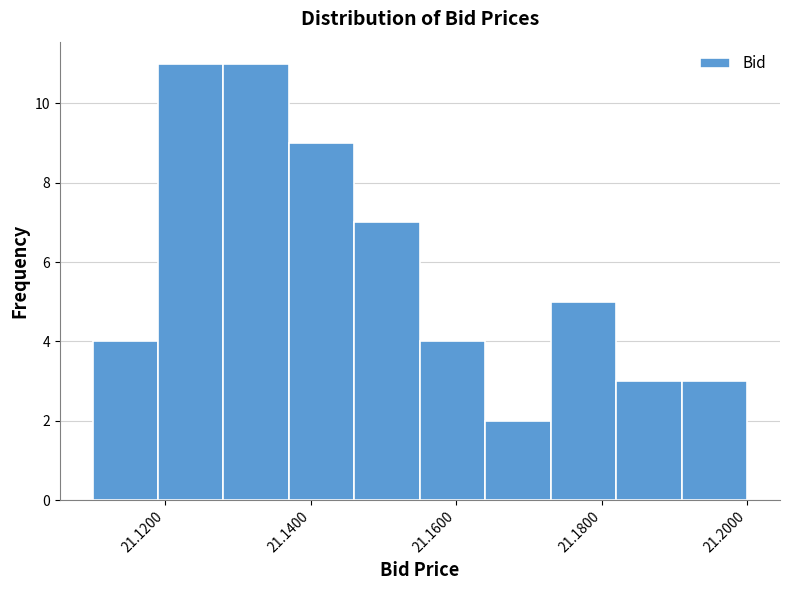

Reading left to right, transcribe this chart: for each bar, give the range it covers on the x-axis and its height. Neither the bar edges nor the heights are printed on the chart, so give them approximately, as read against the axes.

21.110 to 21.119: 4
21.119 to 21.128: 11
21.128 to 21.137: 11
21.137 to 21.146: 9
21.146 to 21.155: 7
21.155 to 21.164: 4
21.164 to 21.173: 2
21.173 to 21.182: 5
21.182 to 21.191: 3
21.191 to 21.200: 3